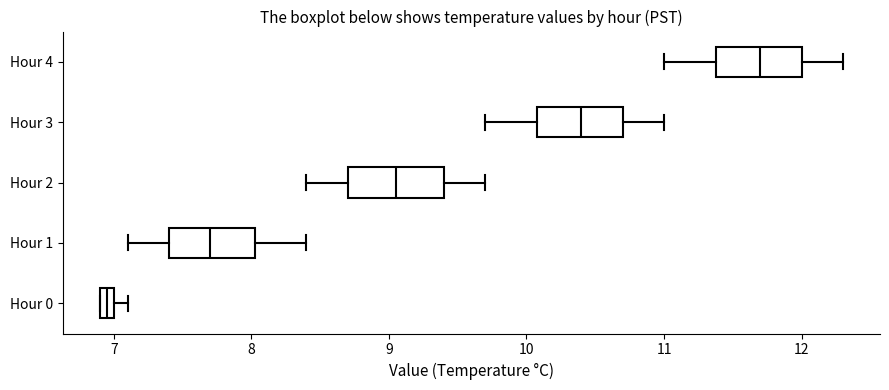

Which box has the furthest to the right median line?

Hour 4